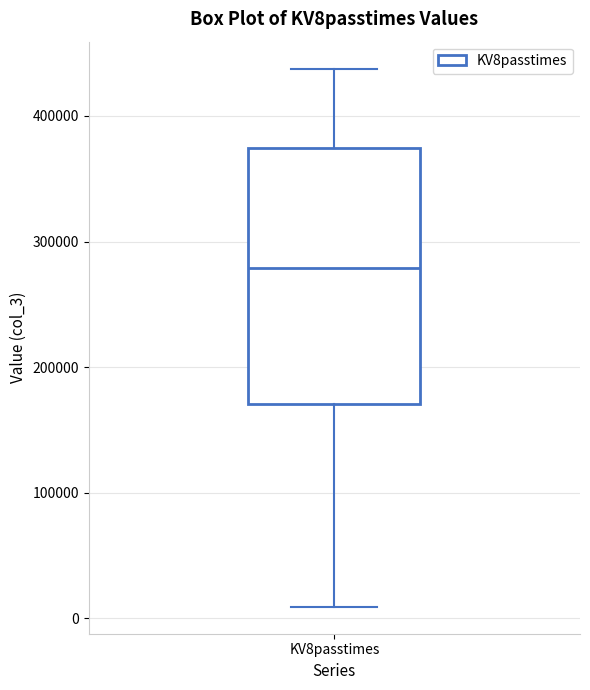

Read this box plot against the y-axis: the position of the median line, the range covered by the box, and the ends of both whiskers. The values are not printed on the chart, so give them approximately, as read against the axis.

median 280000, box 170000 to 370000, whiskers 10000 to 440000